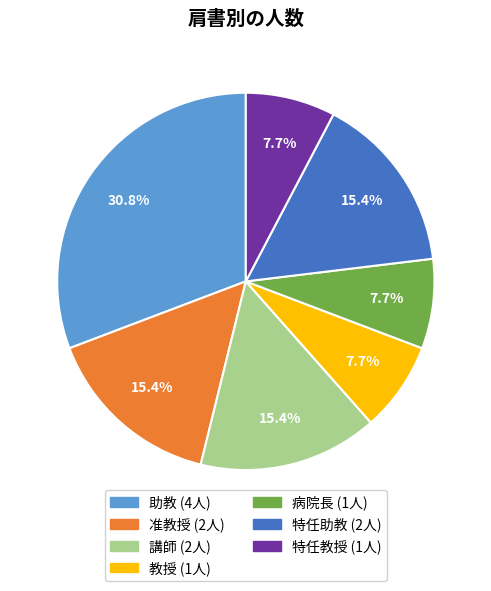

Which category has the biggest portion of the pie?

助教